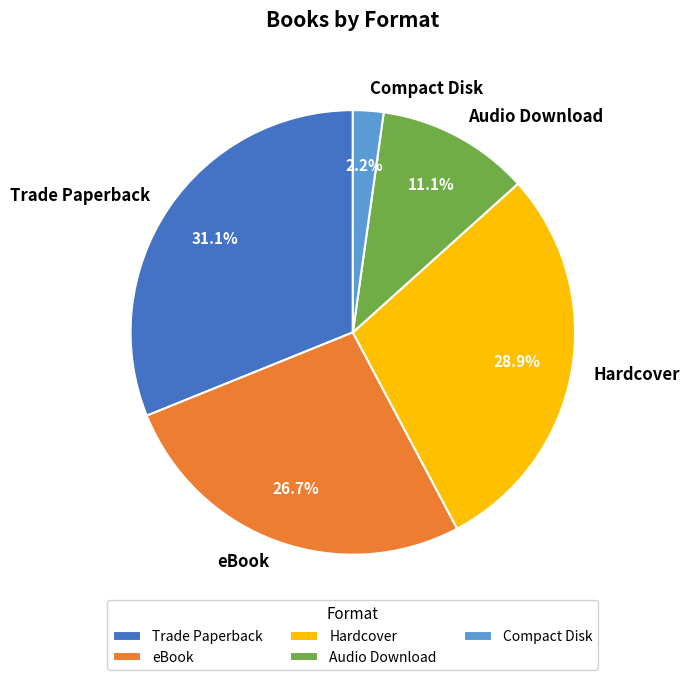

Count the number of slices in the pie.

5